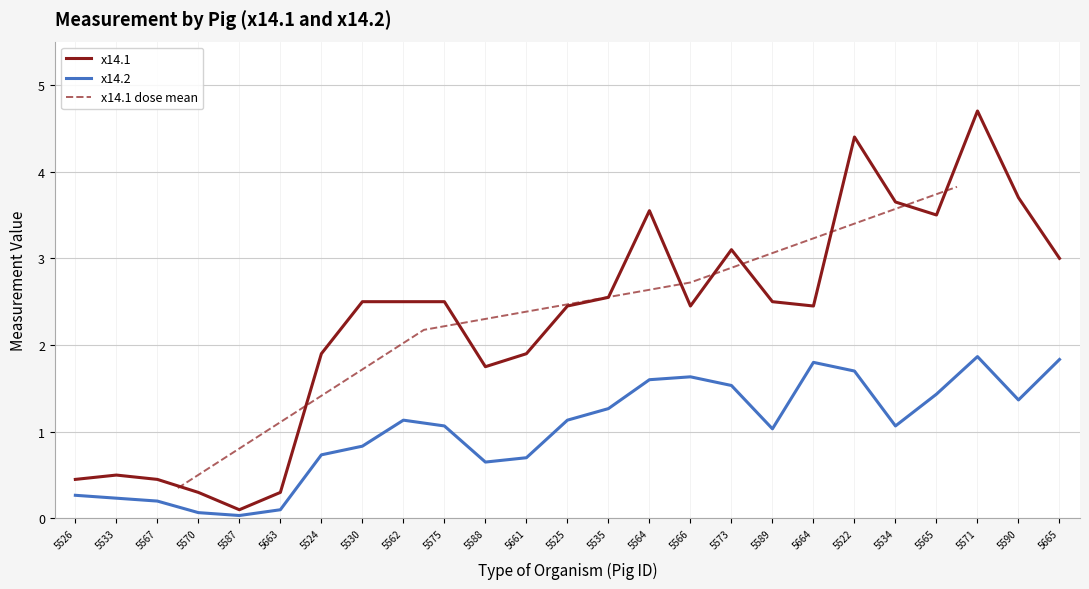

What is the spread (max minus min) of values at 5533?

0.3